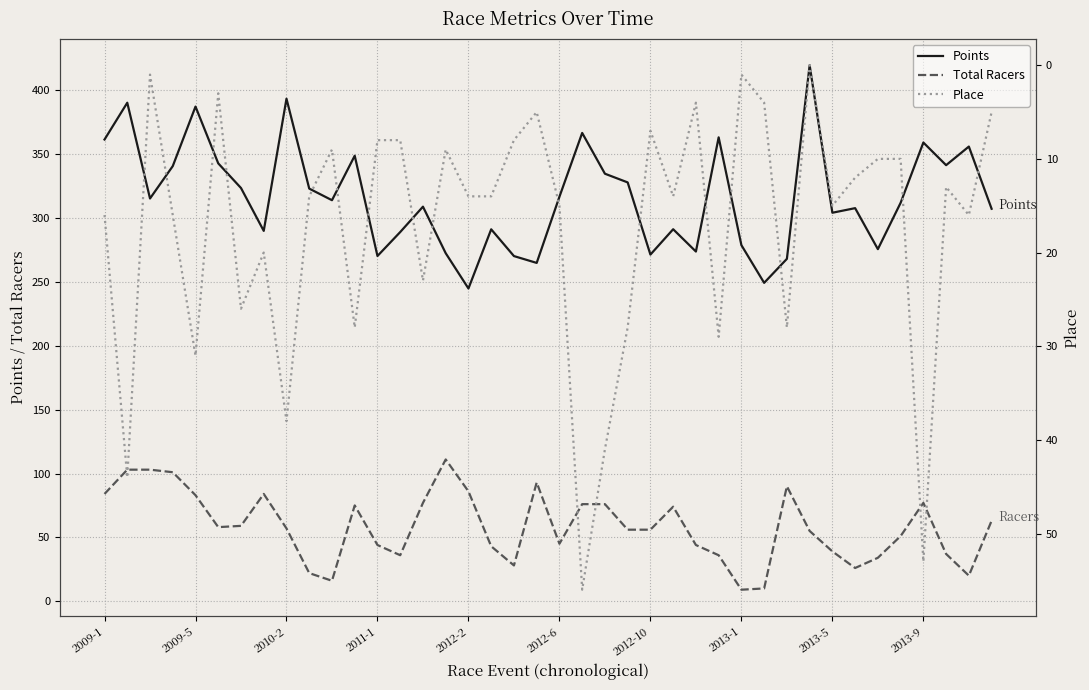

True or false: Points and Total Racers cross at least once.

False